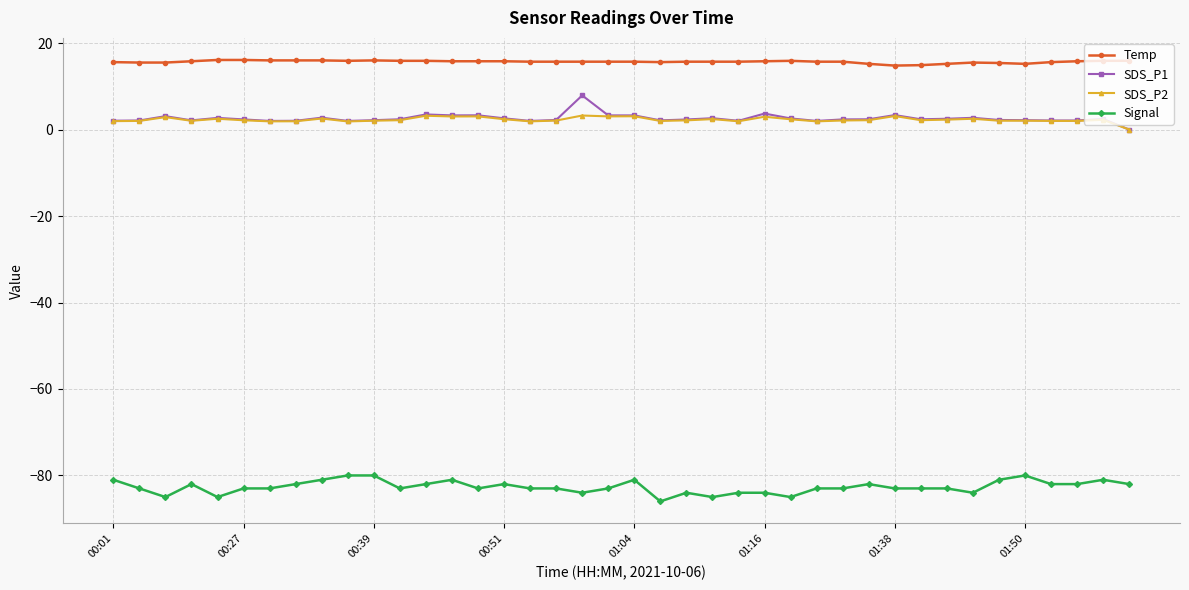

List the series in order of their peak value, lowest first.

Signal, SDS_P2, SDS_P1, Temp